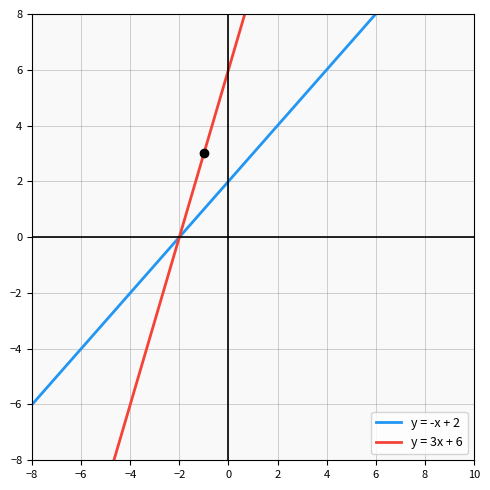

Which category has the lowest value across all series?

−8